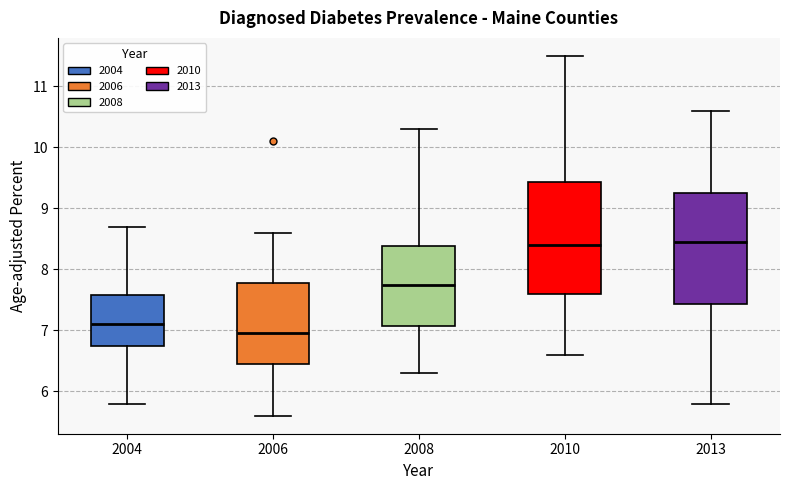

Where does the upper whisker of the box at x = 2010 end on the y-axis? The values are not printed on the chart, so give them approximately, as read against the axis.

11.5